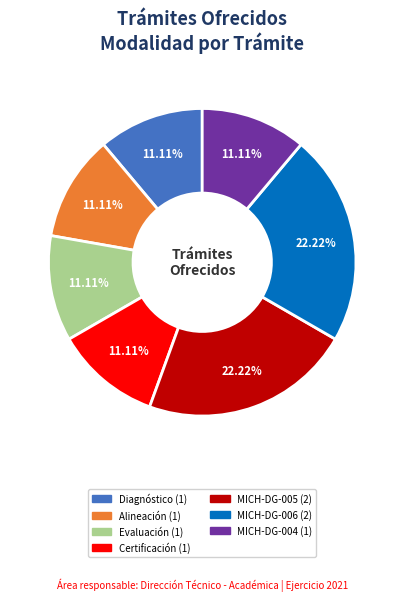

What percentage do Certificación and Diagnóstico together represent?

22.2%